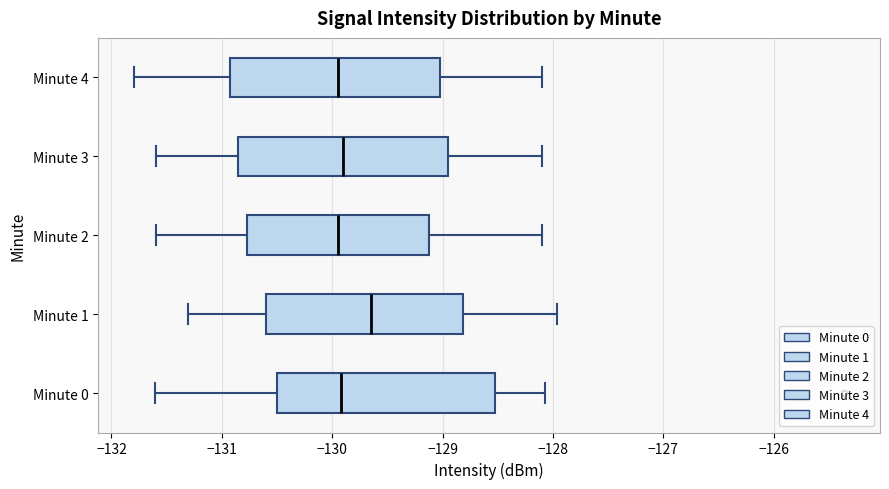

Reading bottom to top, read every box against the x-axis: the position of its median line, the range the box covers, and the ends of its whiskers. The values are not printed on the chart, so give them approximately, as read against the axis.

Minute 0: median -129.9, box -130.5 to -128.5, whiskers -131.6 to -128.1
Minute 1: median -129.6, box -130.6 to -128.8, whiskers -131.3 to -128.0
Minute 2: median -129.9, box -130.8 to -129.1, whiskers -131.6 to -128.1
Minute 3: median -129.9, box -130.8 to -128.9, whiskers -131.6 to -128.1
Minute 4: median -129.9, box -130.9 to -129.0, whiskers -131.8 to -128.1